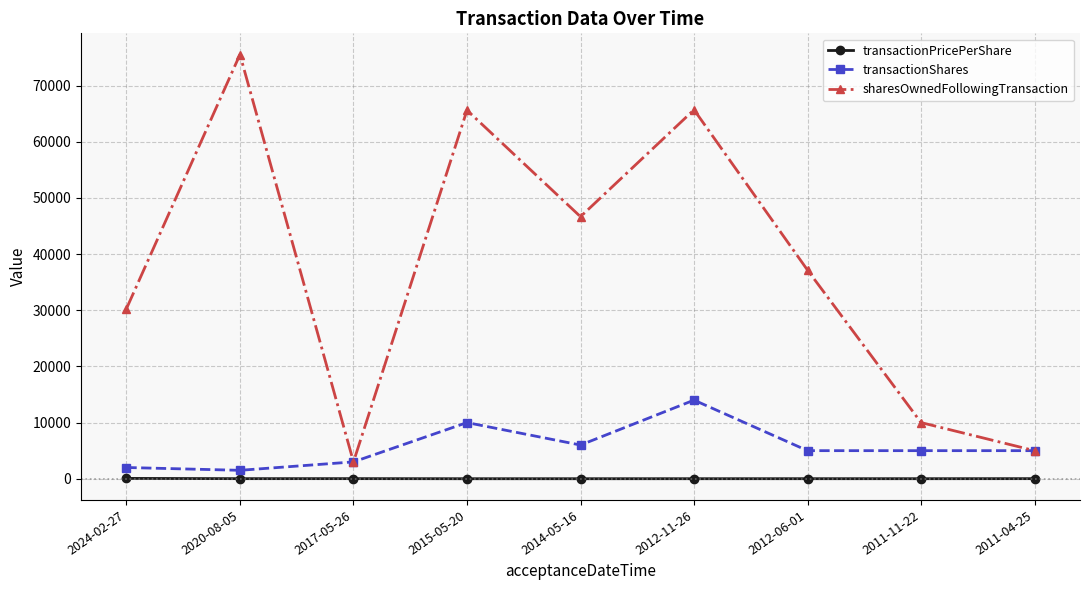

What is the highest value of the sharesOwnedFollowingTransaction series?

75539.0